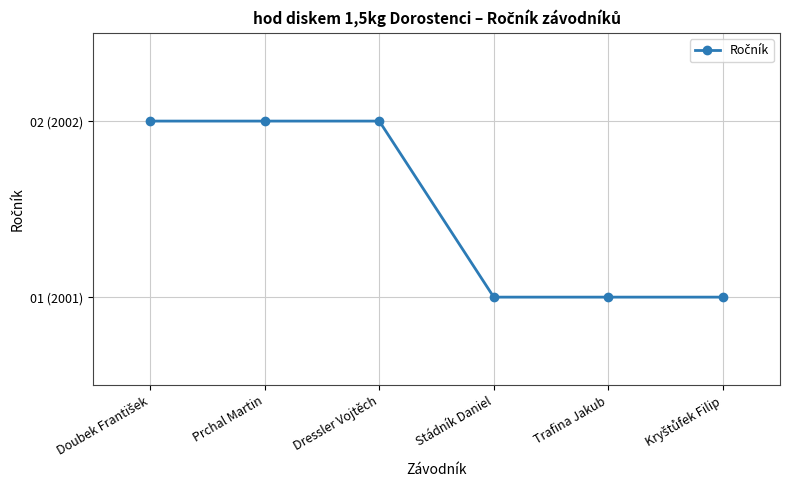

What is the minimum value shown in the chart?

1